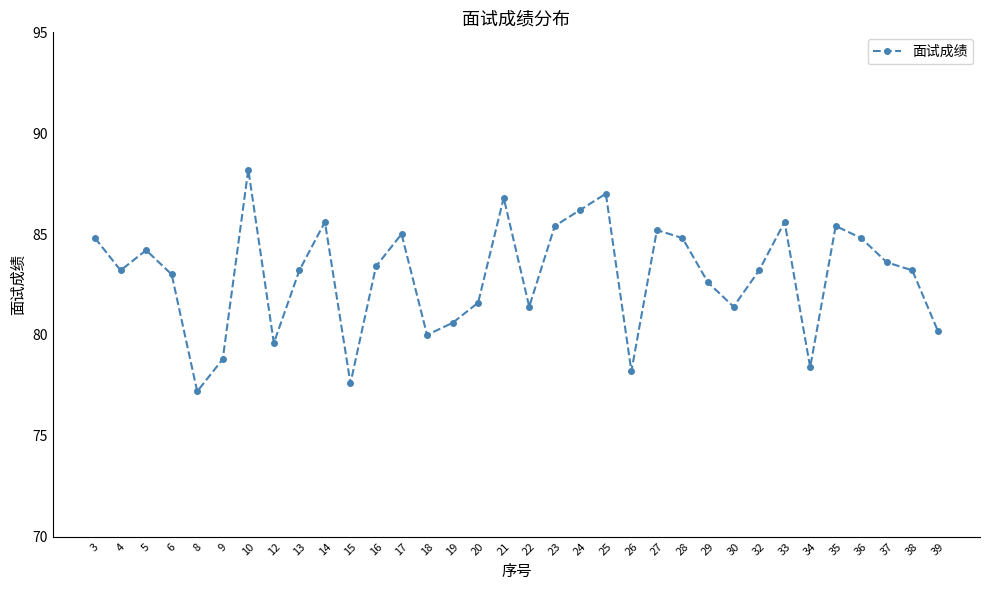

What is the change in value from 6 to 9?

-4.2